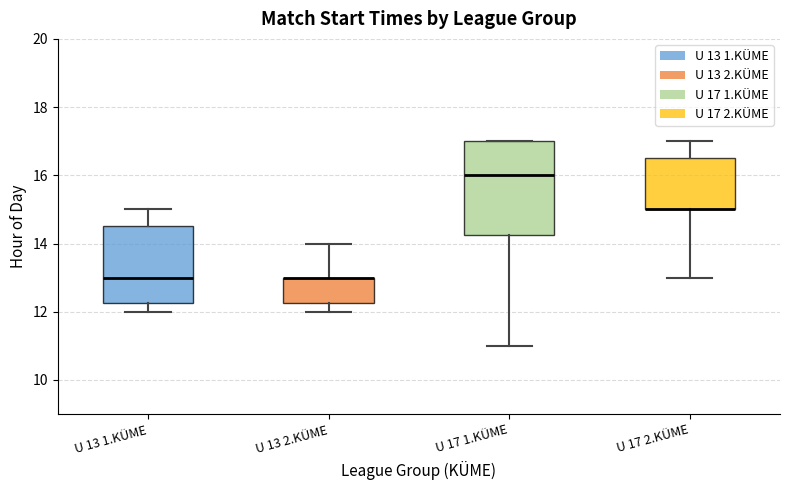

Reading left to right, transcribe this box plot: for each box, give where its median line is, the range the box spans, and where its two whiskers end, as read against the y-axis. The values are not printed on the chart, so give them approximately, as read against the axis.

U 13 1.KÜME: median 13.0, box 12.2 to 14.6, whiskers 12.0 to 15.0
U 13 2.KÜME: median 13.0 (drawn on the box's upper edge), box 12.2 to 13.0, whiskers 12.0 to 14.0
U 17 1.KÜME: median 16.0, box 14.2 to 17.0, whiskers 11.0 to 17.0
U 17 2.KÜME: median 15.0 (drawn on the box's lower edge), box 15.0 to 16.6, whiskers 13.0 to 17.0